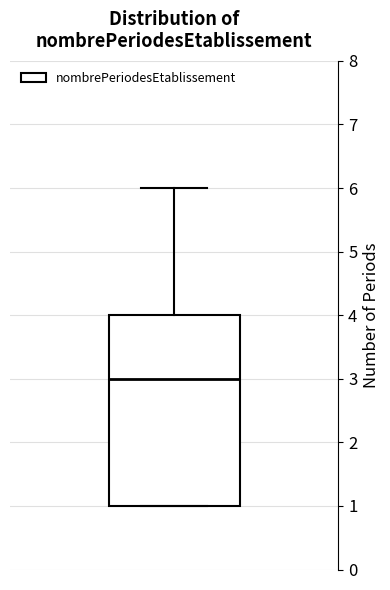

Read this box plot against the y-axis: the position of the median line, the range covered by the box, and the ends of both whiskers. The values are not printed on the chart, so give them approximately, as read against the axis.

median 3, box 1 to 4, whiskers 1 to 6